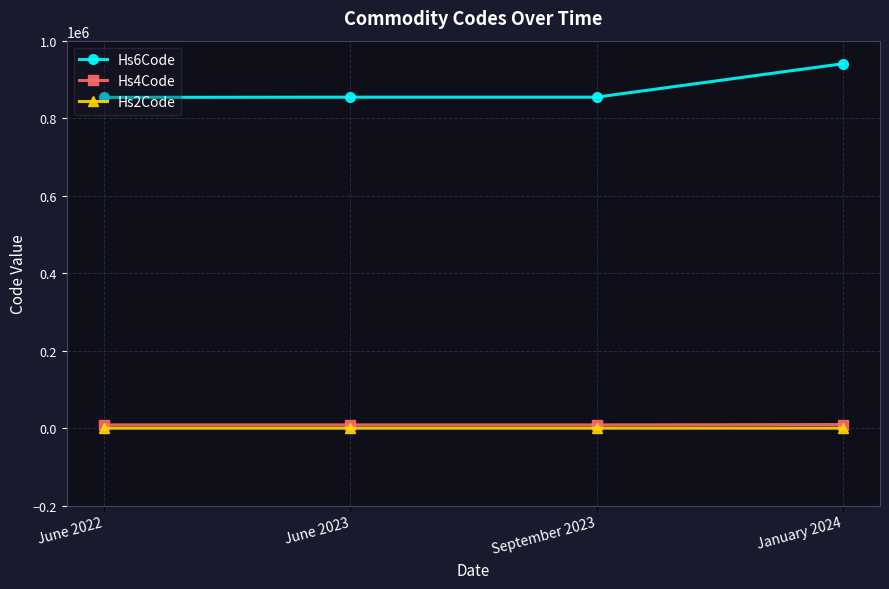

Is the value of Hs6Code at September 2023 greater than the value of Hs4Code at June 2023?

Yes